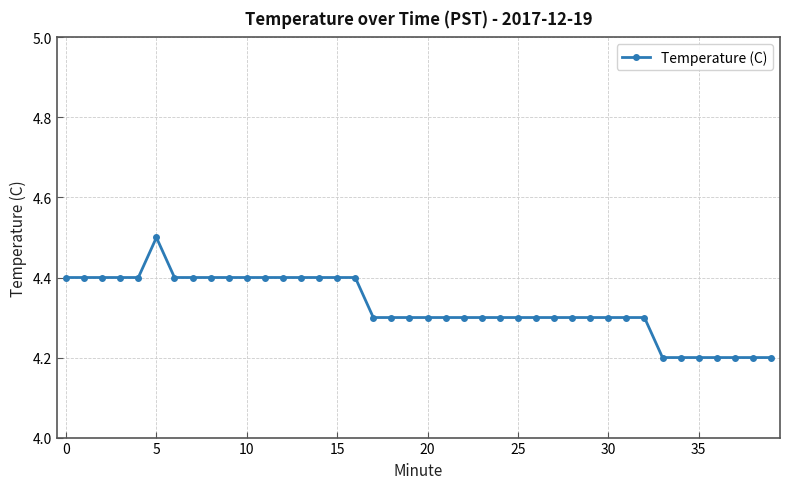

What is the average value?

4.3